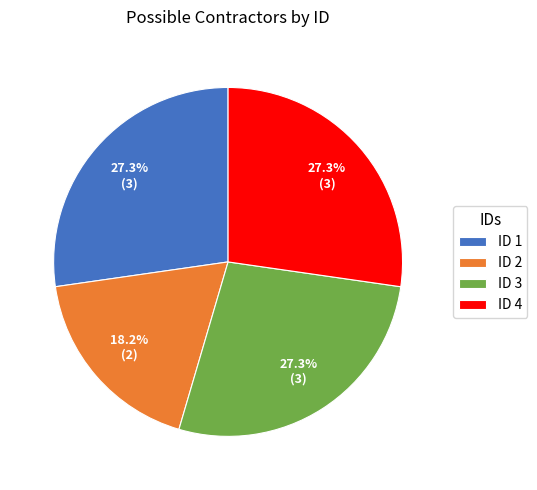

Count the number of slices in the pie.

4